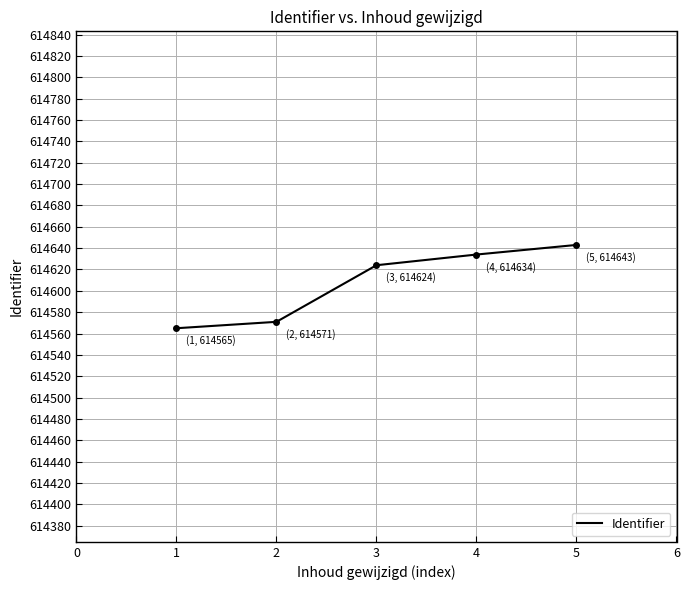

What is the minimum value shown in the chart?

614565